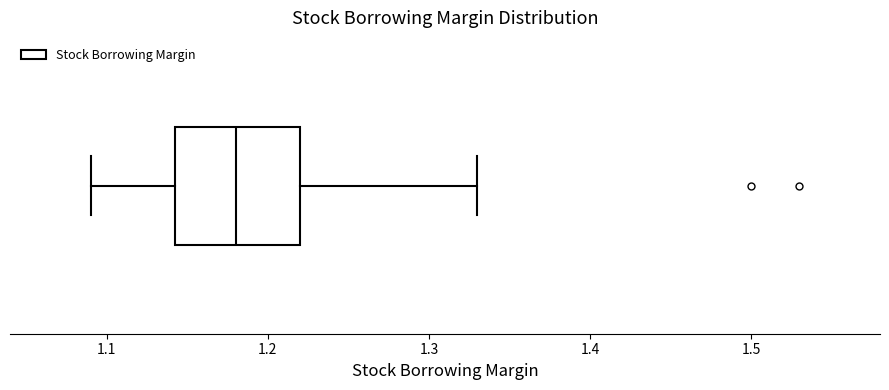

Where is the left edge of the box on the x-axis? The values are not printed on the chart, so give them approximately, as read against the axis.

1.14